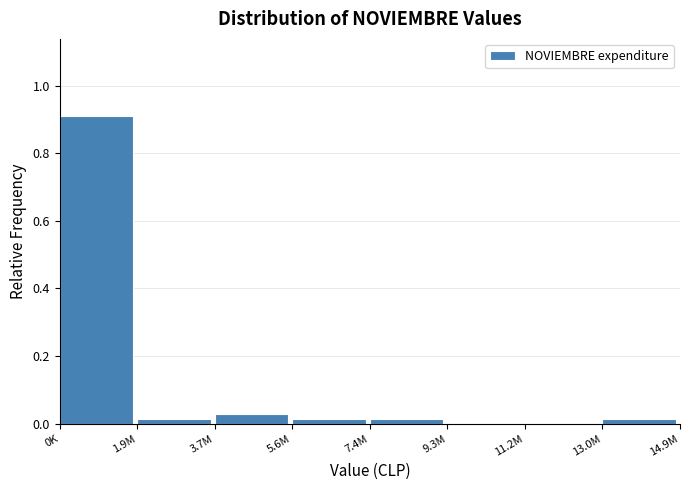

The chart shows a value of 0.0 at 1.9M. True or false?

True